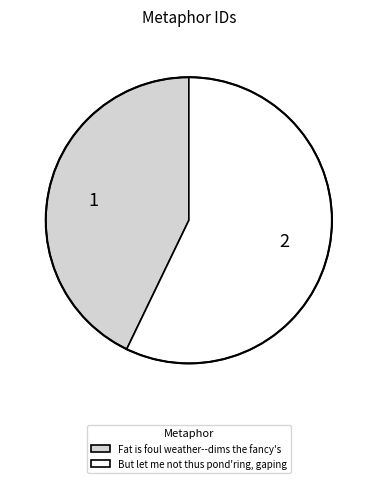

The Fat is foul weather--dims the fancy's slice represents 55% of the pie. True or false?

False